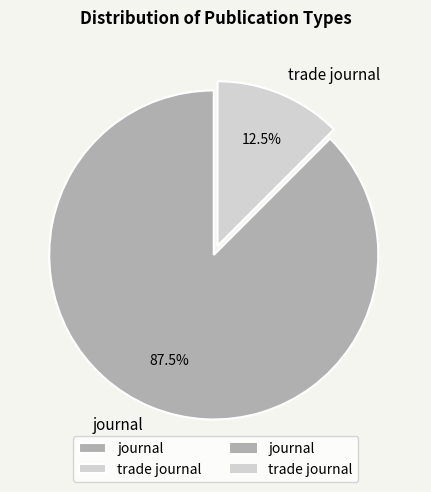

Combined, what portion of the pie is trade journal and journal?

100.0%